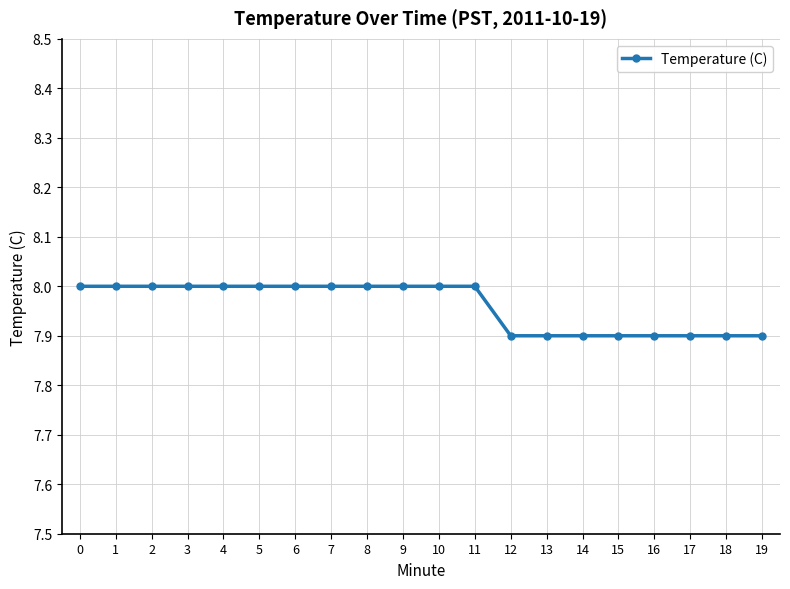

What is the value of the 10th point from the left?

8.0